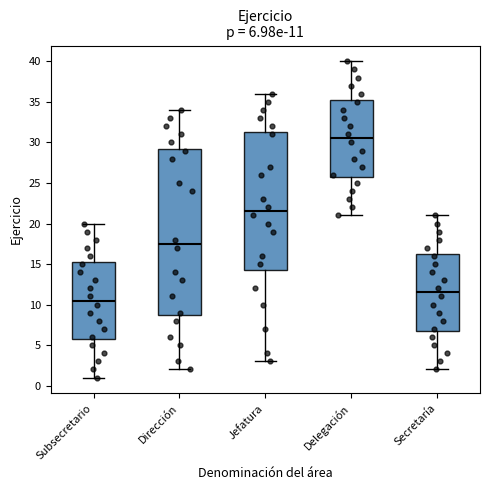

Which box is the tallest, from its lower edge to its upper edge?

Dirección